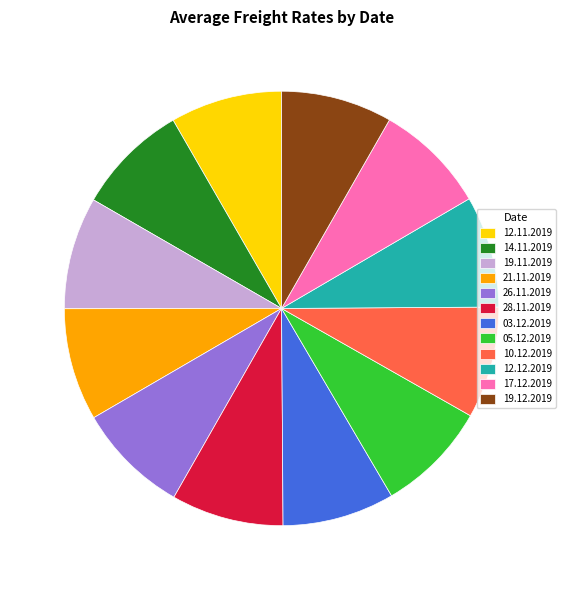

Approximately how many times larger is the value at 12.12.2019 compared to 21.11.2019?

1.0